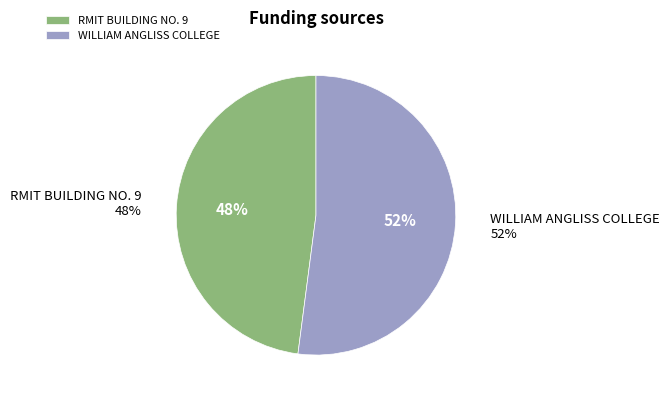

To the nearest percent, what is the difference between the WILLIAM ANGLISS COLLEGE and RMIT BUILDING NO. 9 slice percentages?

4%